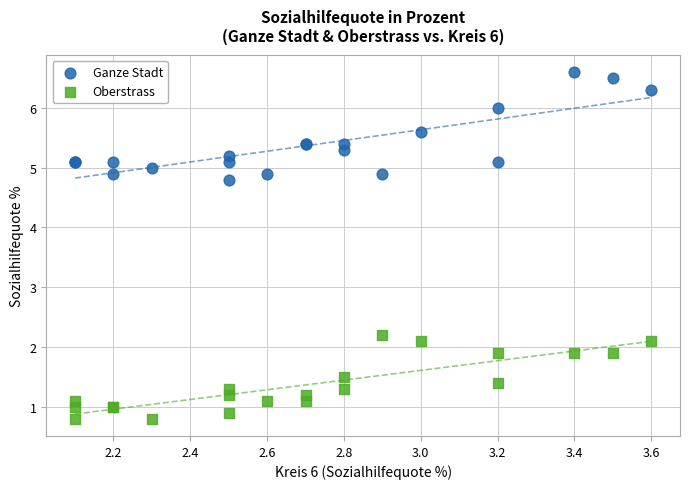

Which series contains the highest Y value?

Ganze Stadt